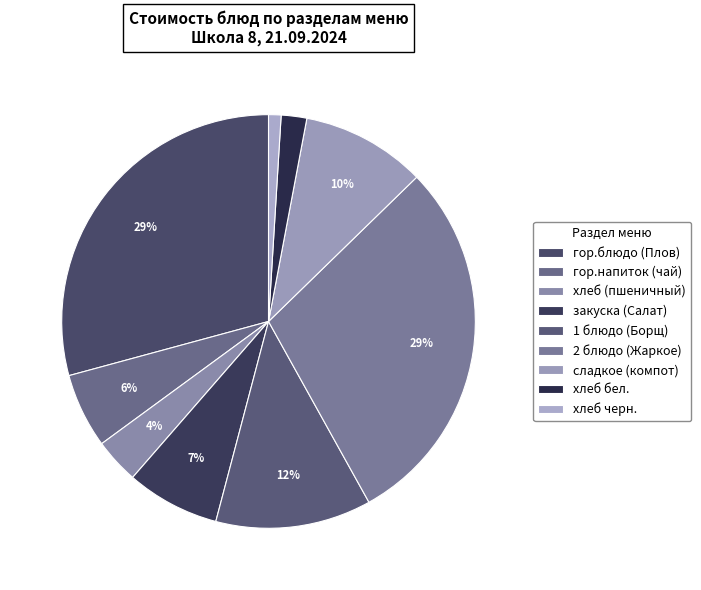

Is there a majority slice in this chart?

No